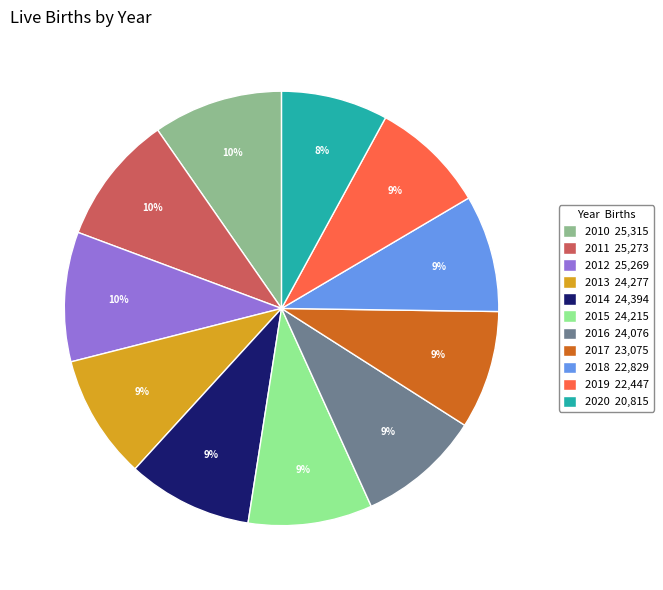

To the nearest percent, what is the combined percentage of 2019 and 2020?

17%